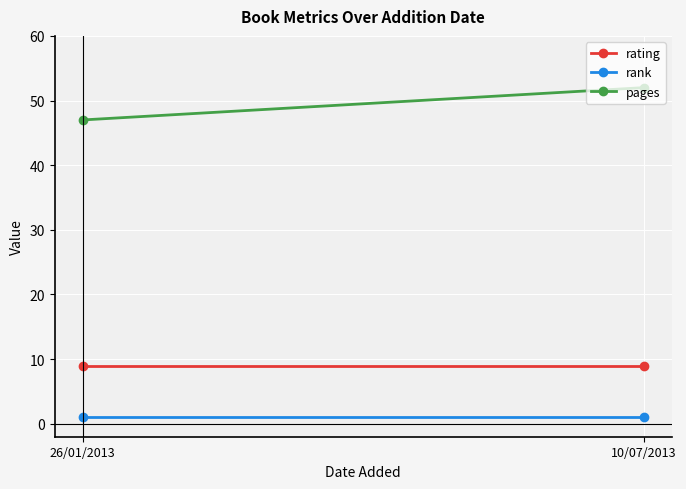

Between 10/07/2013 and 26/01/2013, which is larger?

10/07/2013